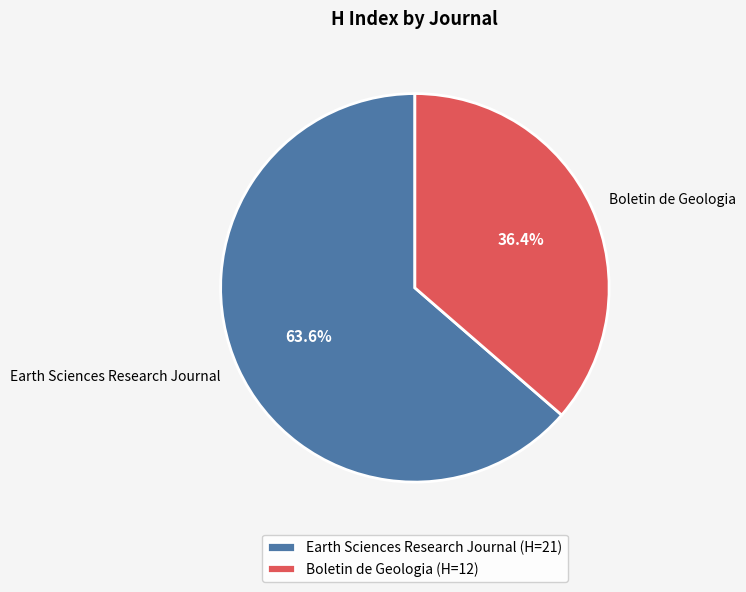

Does Earth Sciences Research Journal account for over 50% of the chart?

Yes